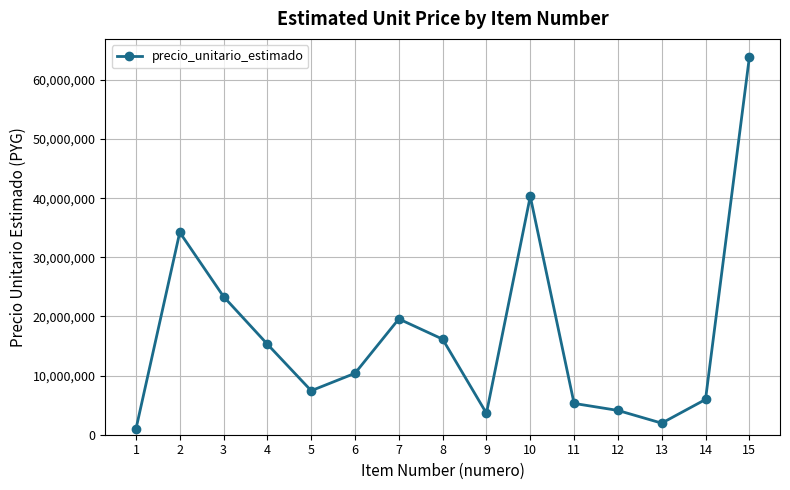

Where is the data nearest to the value 32383180?

2